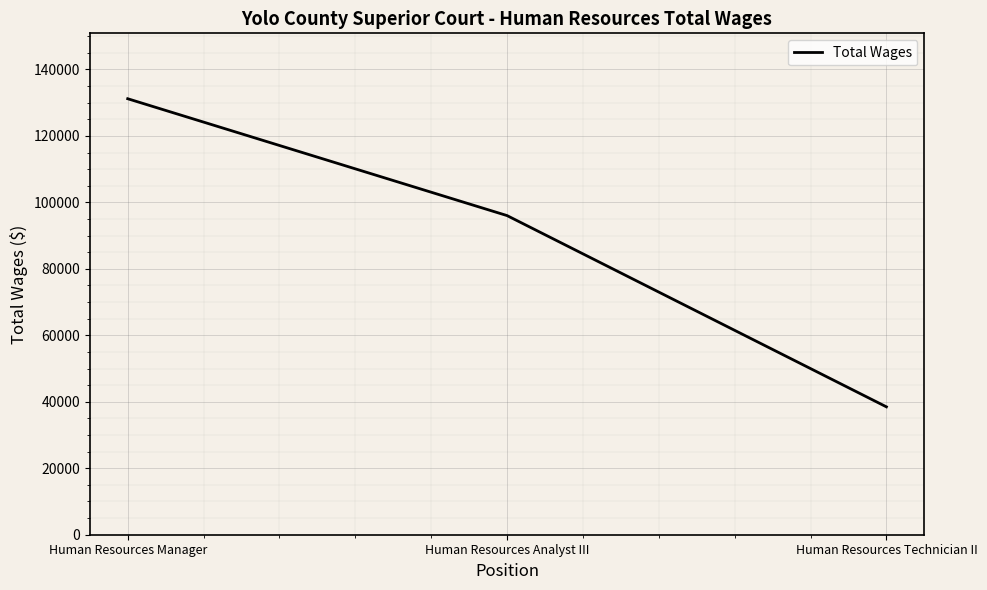

Count the values in the range 38481 to 131195.

3